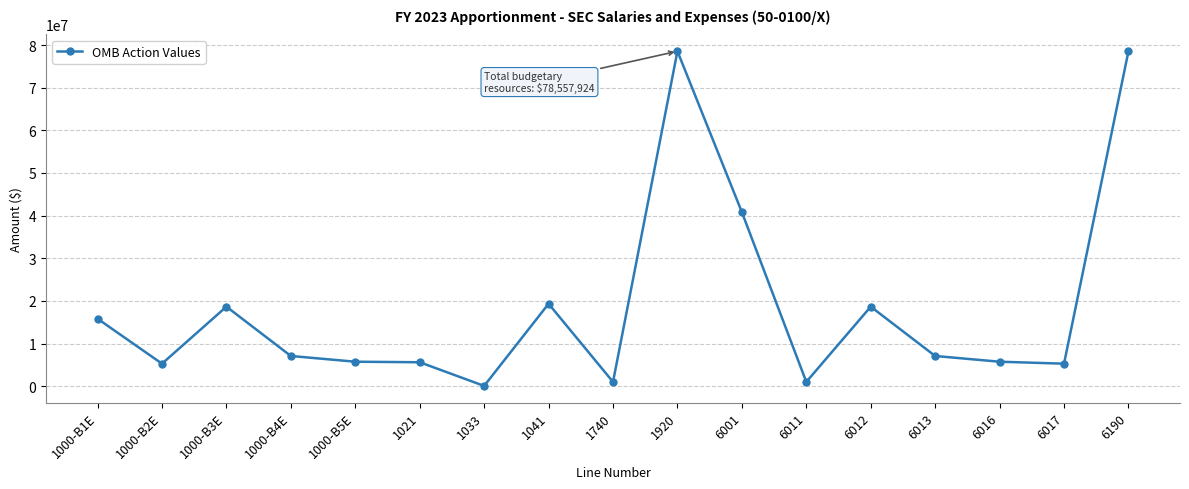

Where is the data nearest to the value 39310381?

6001